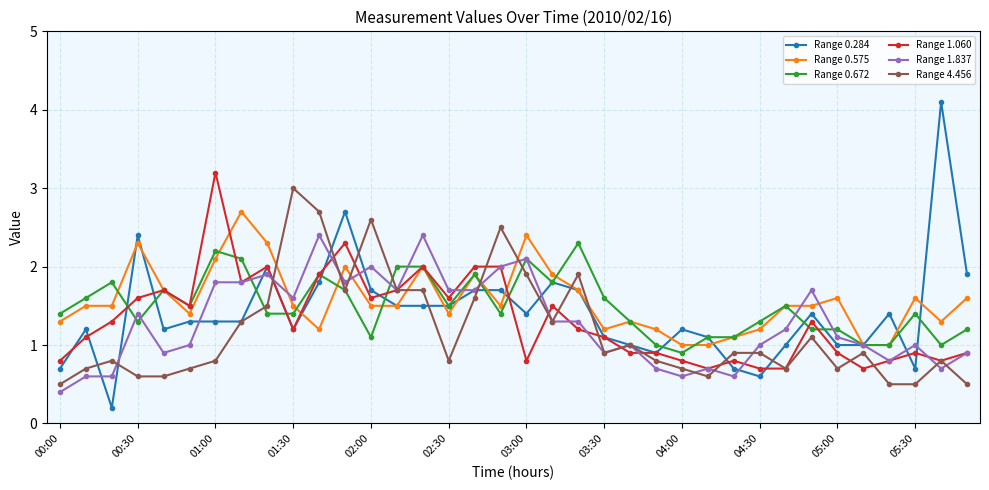

What is the value of the Range 1.837 point at the 24th from the left?

0.7